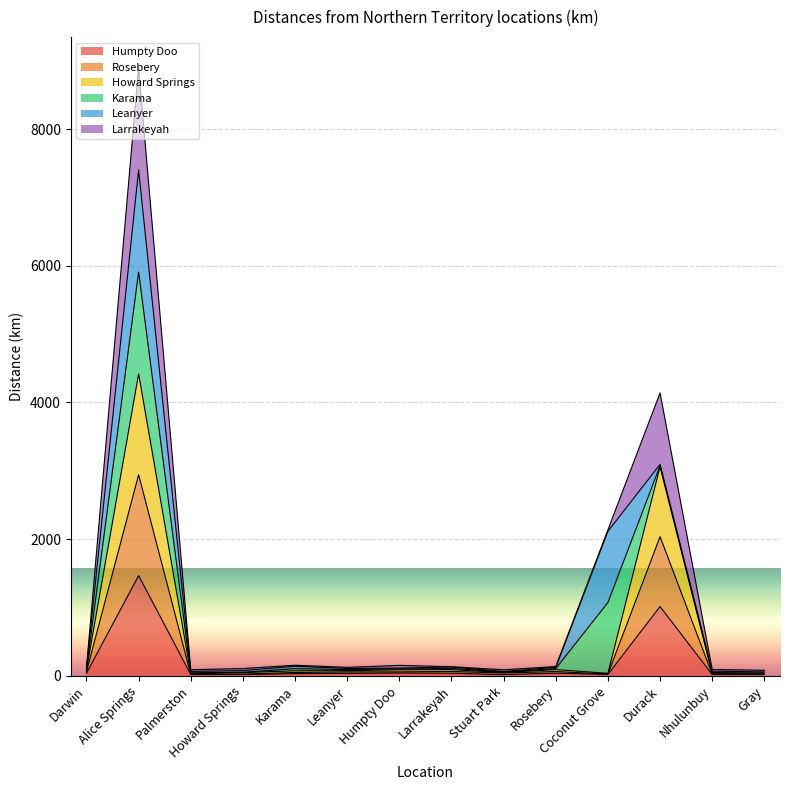

What is the difference between the Humpty Doo values at Palmerston and Humpty Doo?

22